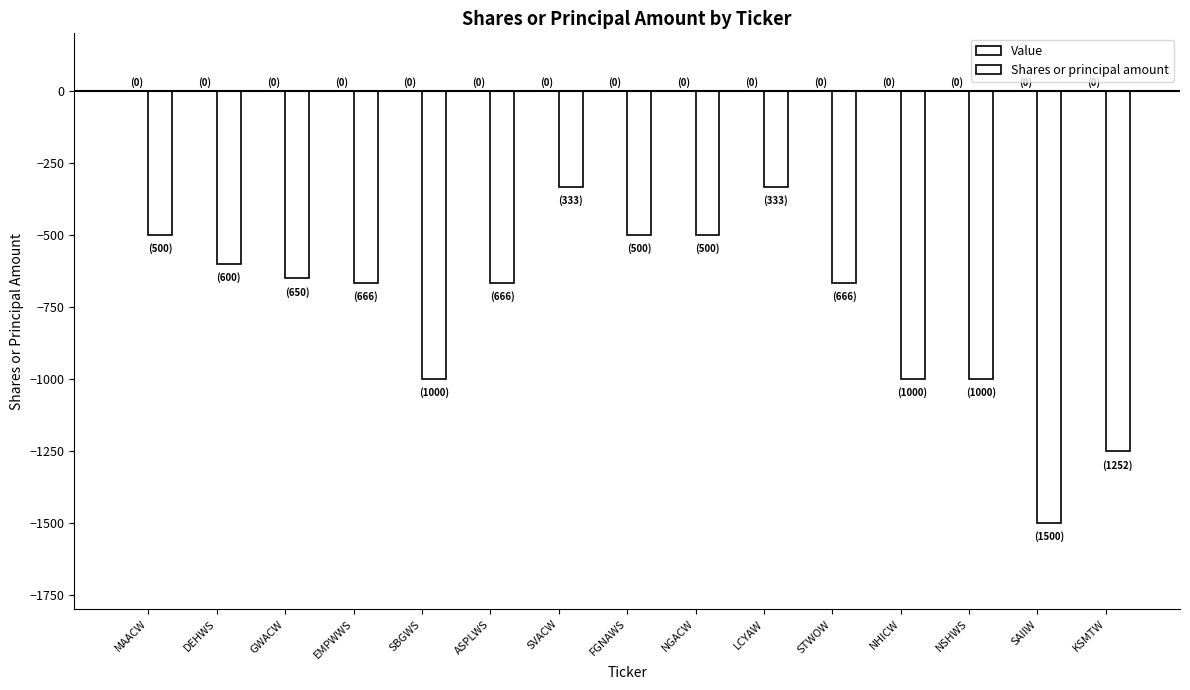

How many bars are there in total?

15